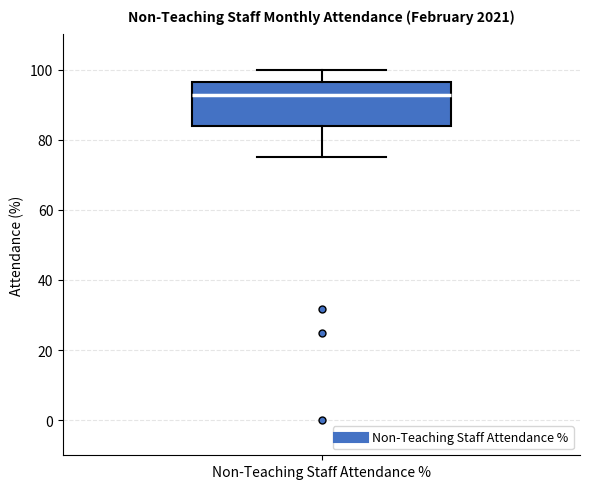

Read this box plot against the y-axis: the position of the median line, the range covered by the box, and the ends of both whiskers. The values are not printed on the chart, so give them approximately, as read against the axis.

median 92, box 84 to 96, whiskers 76 to 100